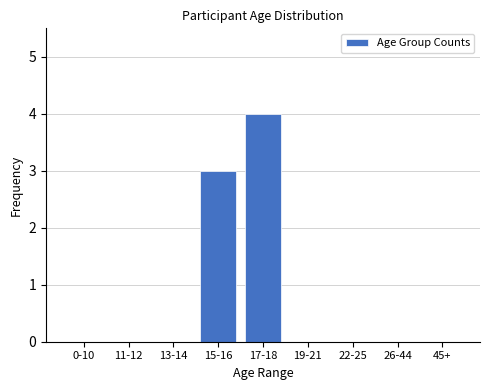

Reading left to right, list all the values displayed in this chart.

0-10=0	11-12=0	13-14=0	15-16=3	17-18=4	19-21=0	22-25=0	26-44=0	45+=0